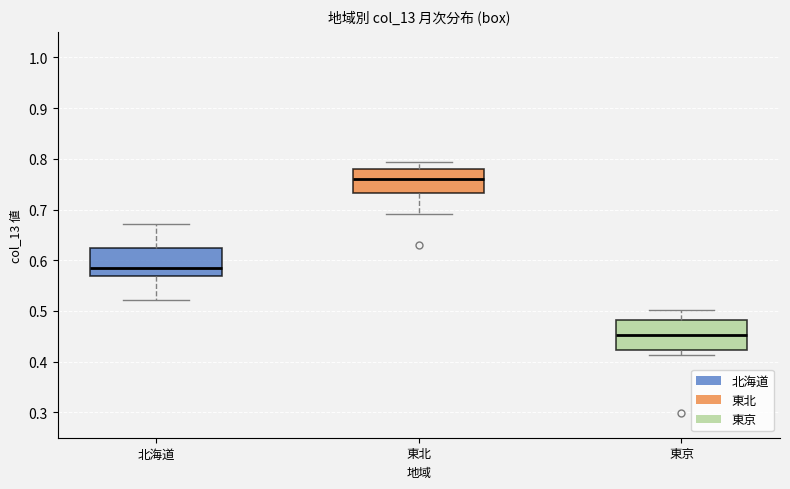

Reading left to right, transcribe this box plot: for each box, give where its median line is, the range the box spans, and where its two whiskers end, as read against the y-axis. The values are not printed on the chart, so give them approximately, as read against the axis.

北海道: median 0.59, box 0.57 to 0.62, whiskers 0.52 to 0.67
東北: median 0.76, box 0.73 to 0.78, whiskers 0.69 to 0.79
東京: median 0.45, box 0.42 to 0.48, whiskers 0.41 to 0.50